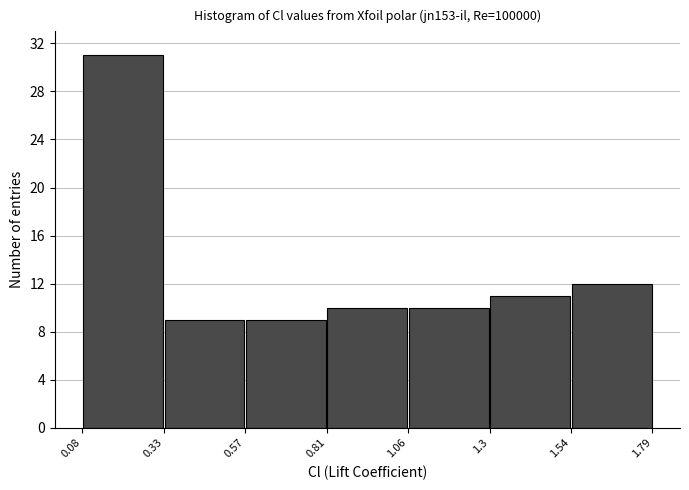

Which range on the x-axis has the tallest bar?

0.08 to 0.33